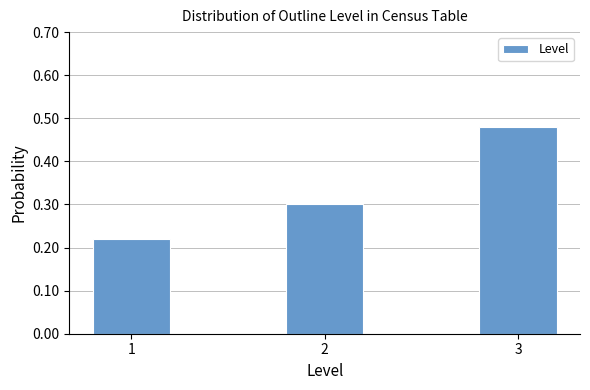

True or false: the data shows 0.1 at 1.

False